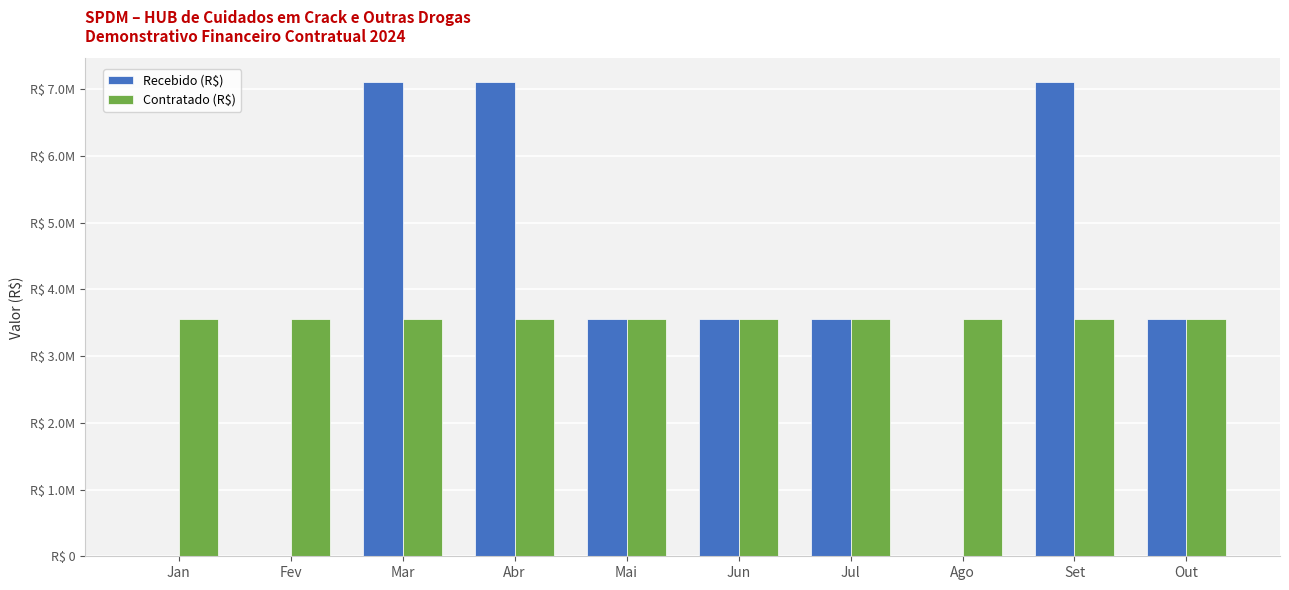

What is the minimum value for Contratado (R$)?

3554319.0